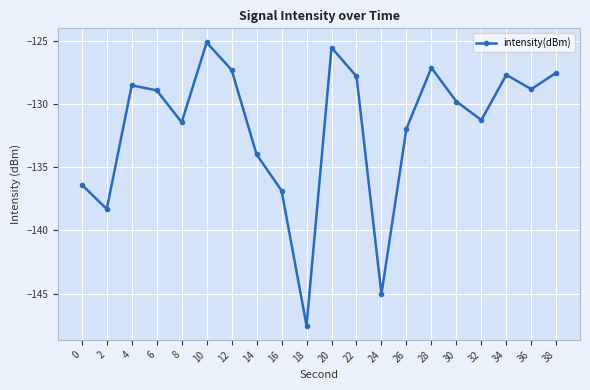

What is the value of the 7th point from the left?

-127.3